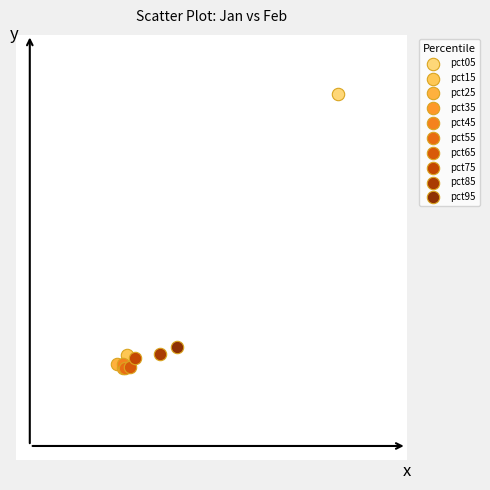

Which series contains the highest Y value?

pct05